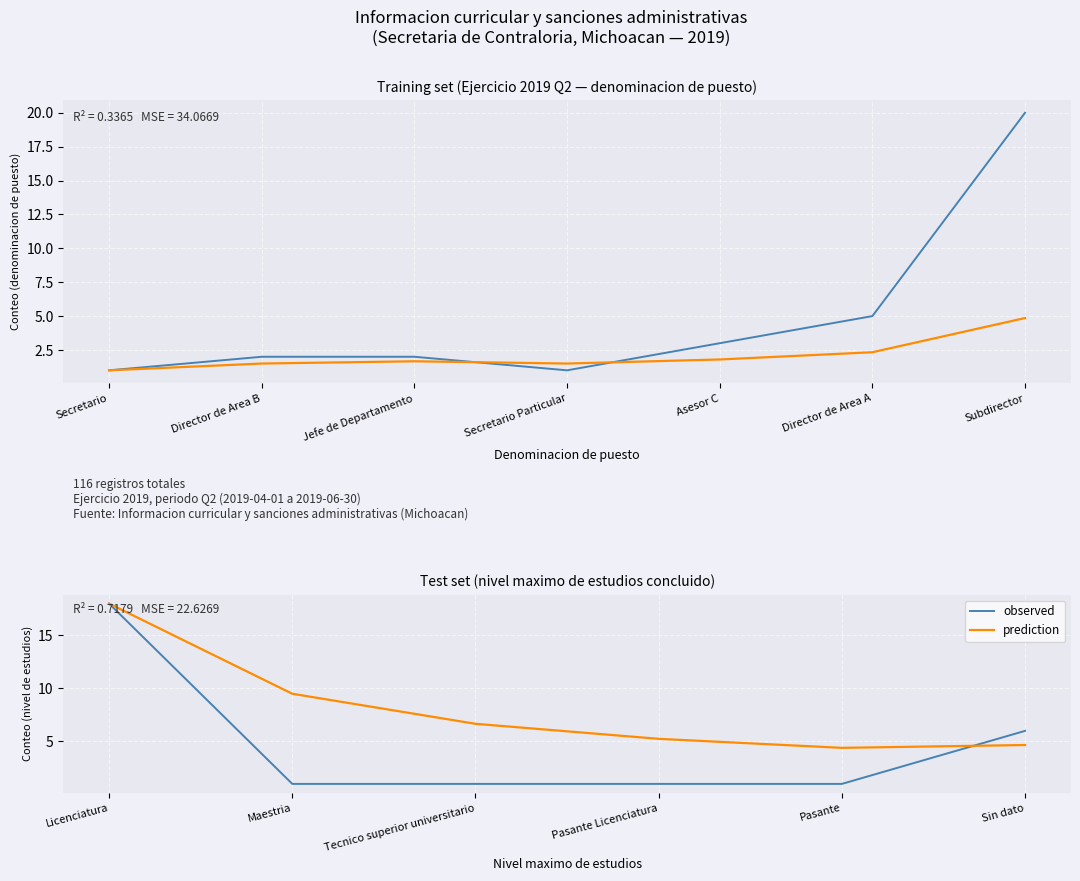

List the series in order of their peak value, highest first.

observed, prediction